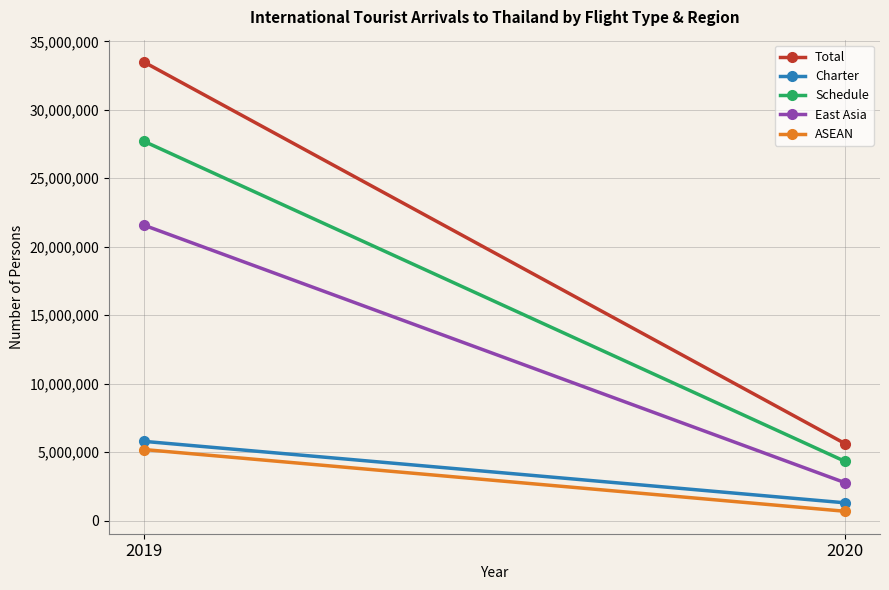

What is the average value of the Charter series?

3542696